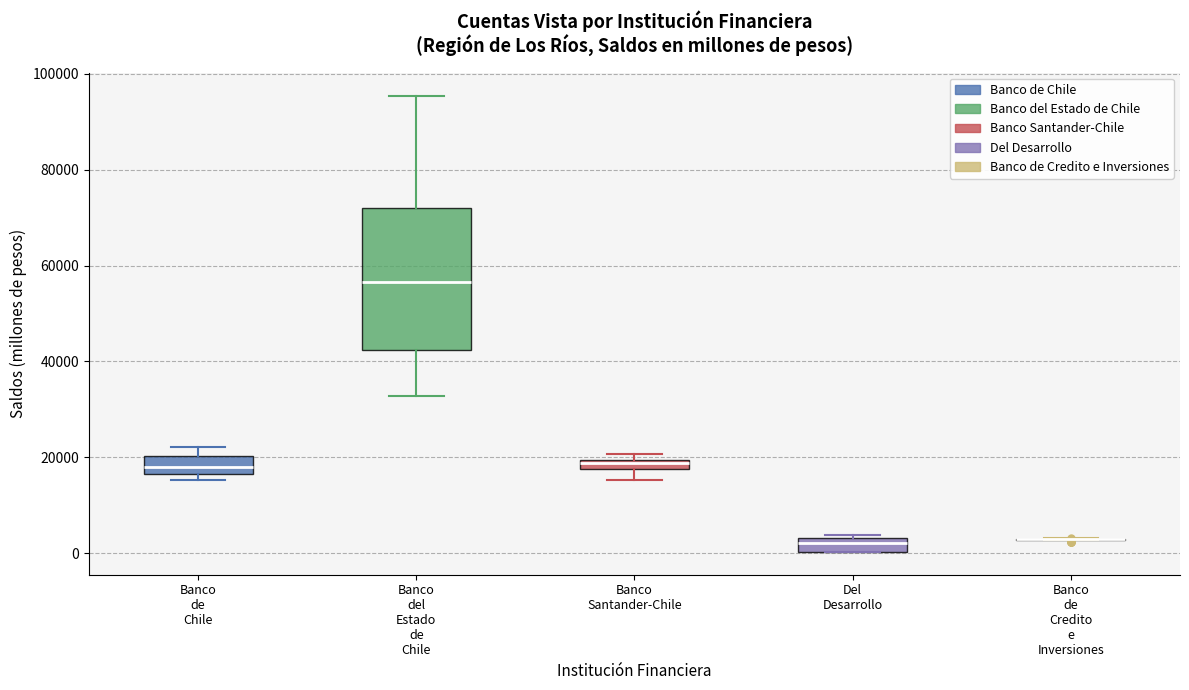

Which box is the tallest, from its lower edge to its upper edge?

Banco del Estado de Chile